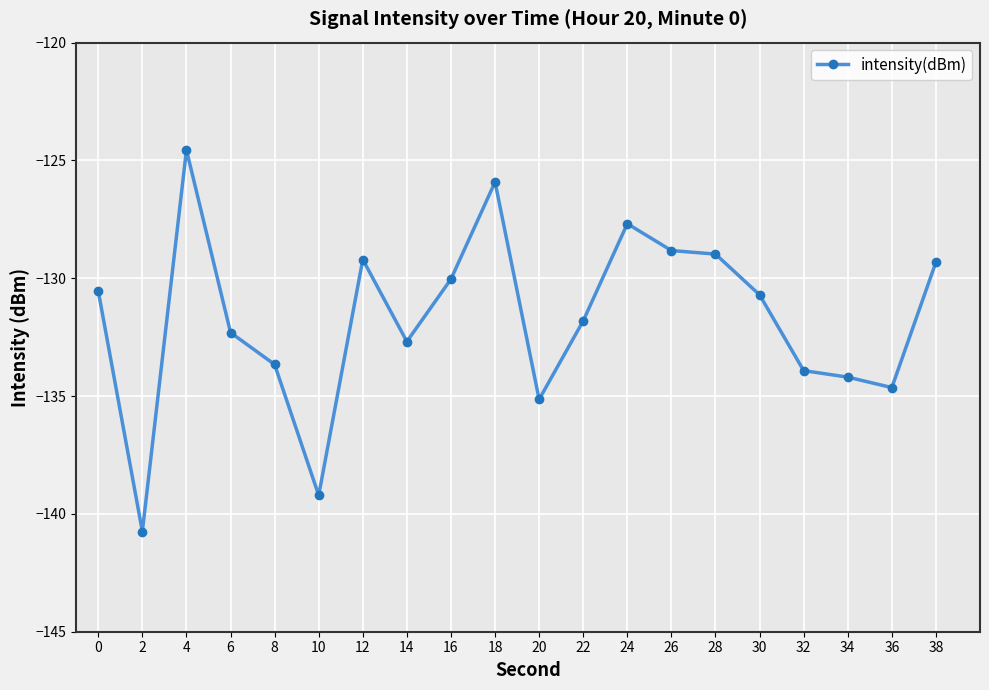

True or false: the data has more than 0 interior local peaks.

True